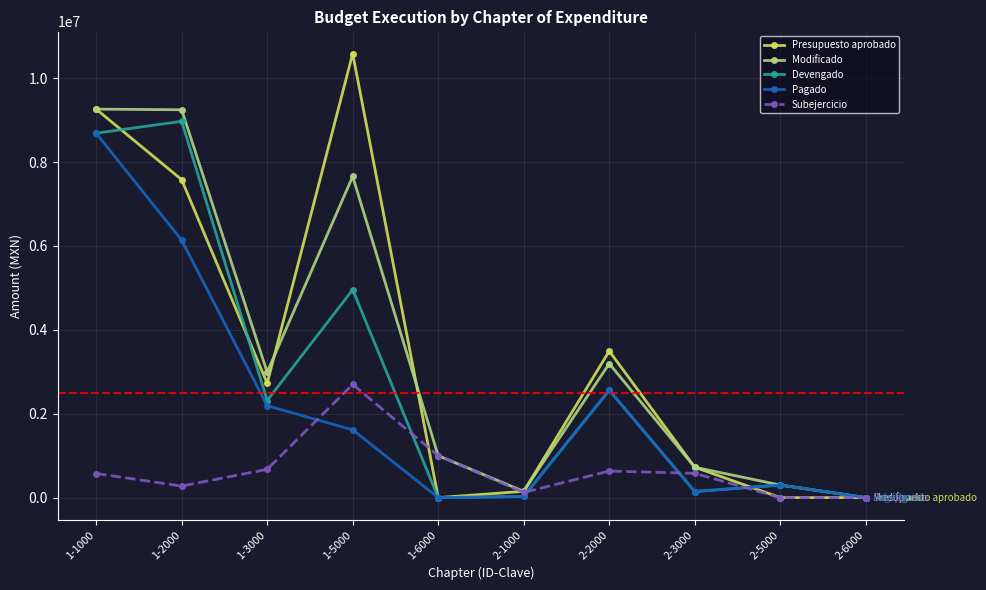

The value of Pagado at 1-1000 is 8686626.1. True or false?

True